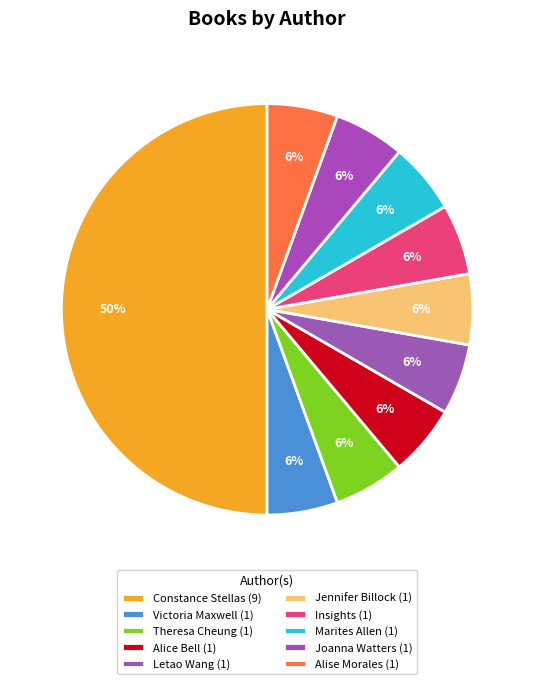

How many segments does this pie chart have?

10